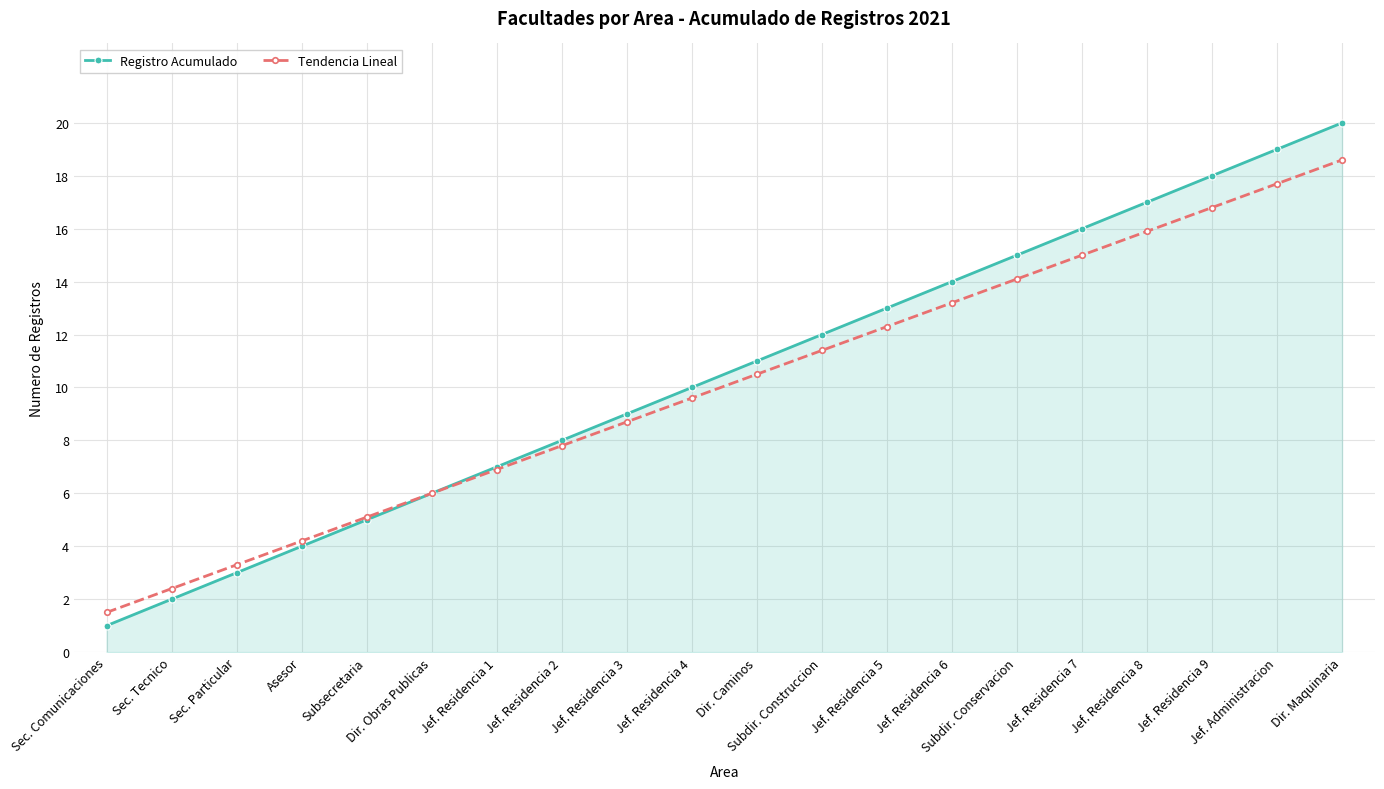

Which series has the largest range (max minus min)?

Registro Acumulado